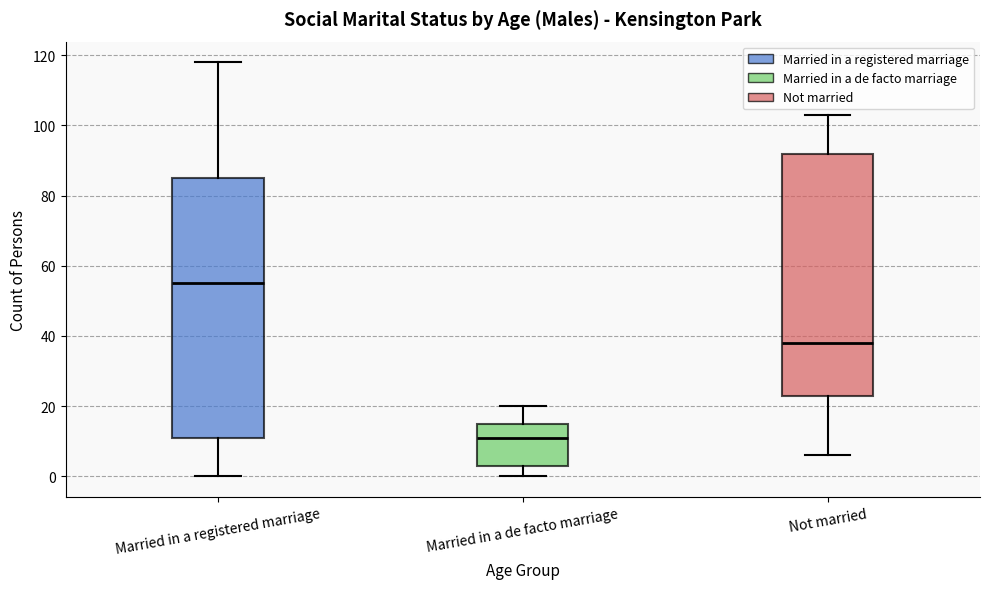

Reading left to right, read every box against the y-axis: the position of its median line, the range the box covers, and the ends of its whiskers. The values are not printed on the chart, so give them approximately, as read against the axis.

Married in a registered marriage: median 56, box 12 to 86, whiskers 0 to 118
Married in a de facto marriage: median 12, box 4 to 16, whiskers 0 to 20
Not married: median 38, box 24 to 92, whiskers 6 to 104